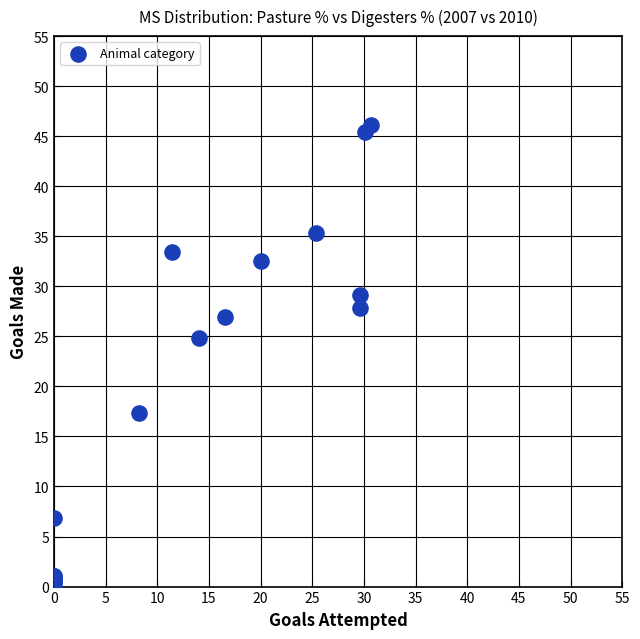

What Y value in the scatter plot is closest to 23?

24.8